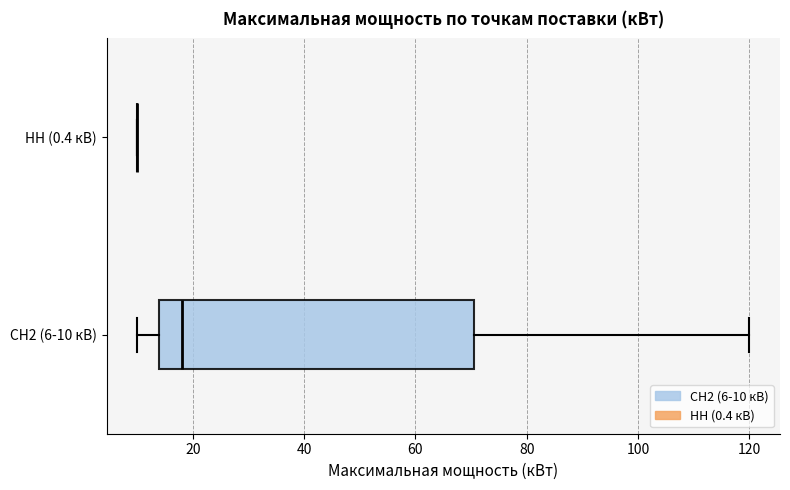

Reading bottom to top, transcribe this box plot: for each box, give where its median line is, the range the box spans, and where its two whiskers end, as read against the x-axis. The values are not printed on the chart, so give them approximately, as read against the axis.

СН2 (6-10 кВ): median 18, box 14 to 70, whiskers 10 to 120
НН (0.4 кВ): box collapsed to a line at 10, whiskers 10 to 10